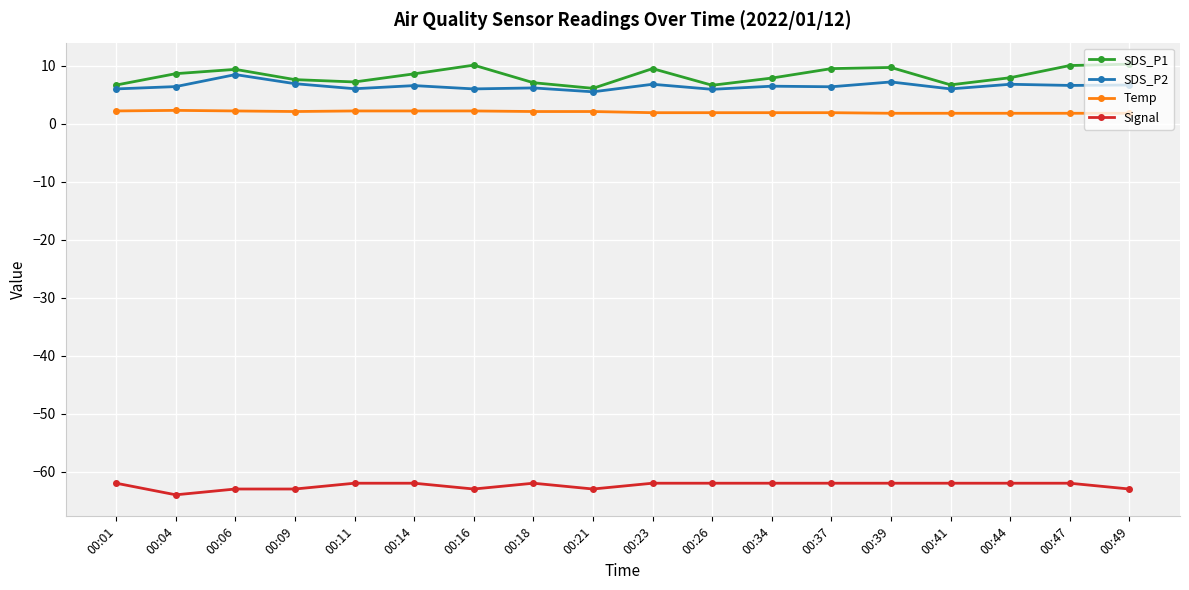

What is the difference between the highest and lowest values at 00:14?

70.6